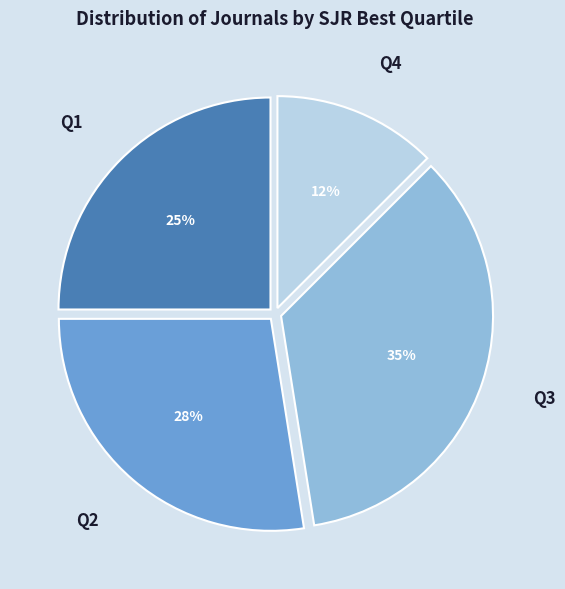

To the nearest percent, what portion does Q1 represent?

25%